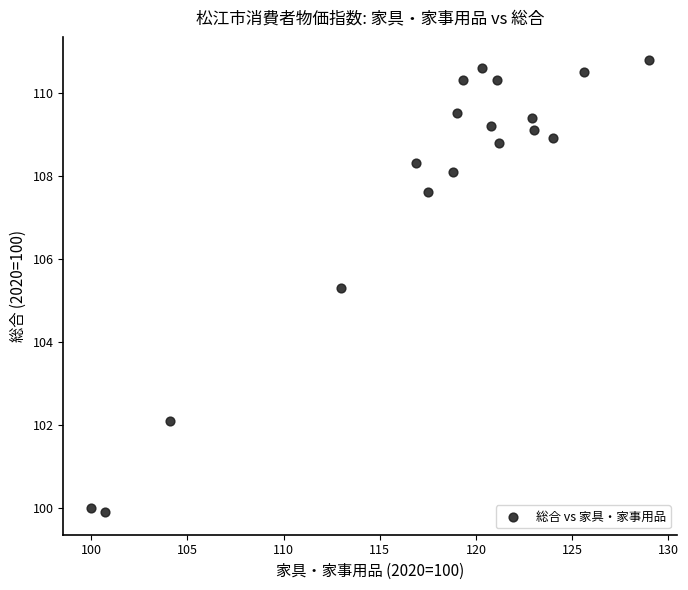

What is the range of X values (max minus min)?

29.0